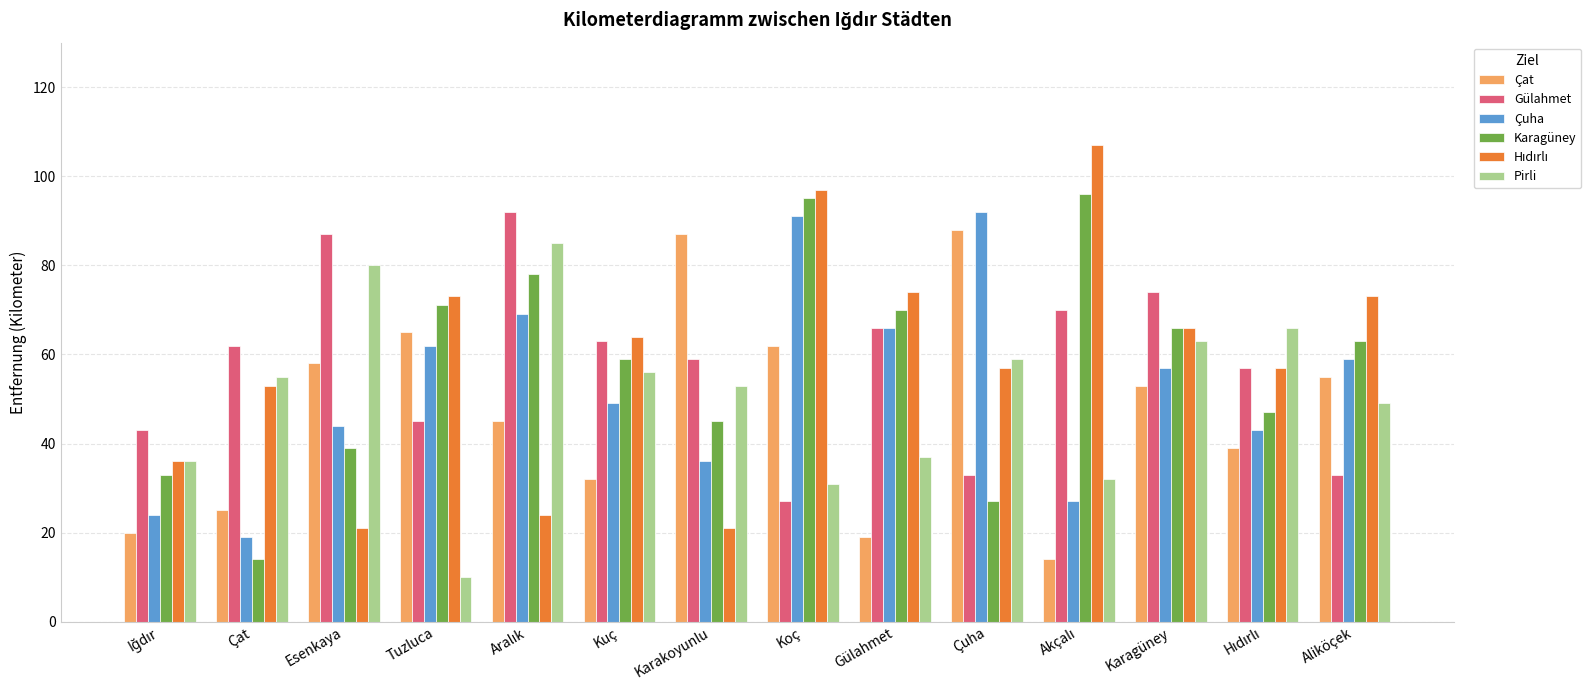

What is the value of the Pirli bar at the 1st from the left?

36